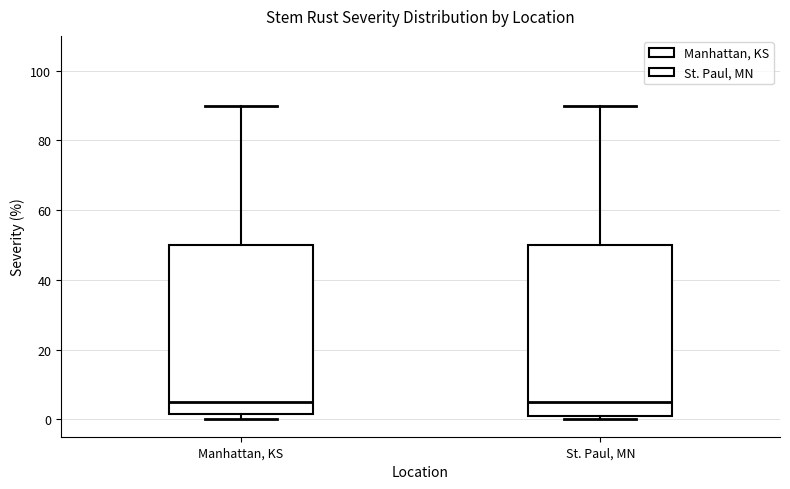

Reading left to right, transcribe this box plot: for each box, give where its median line is, the range the box spans, and where its two whiskers end, as read against the y-axis. The values are not printed on the chart, so give them approximately, as read against the axis.

Manhattan, KS: median 6, box 2 to 50, whiskers 0 to 90
St. Paul, MN: median 6, box 2 to 50, whiskers 0 to 90